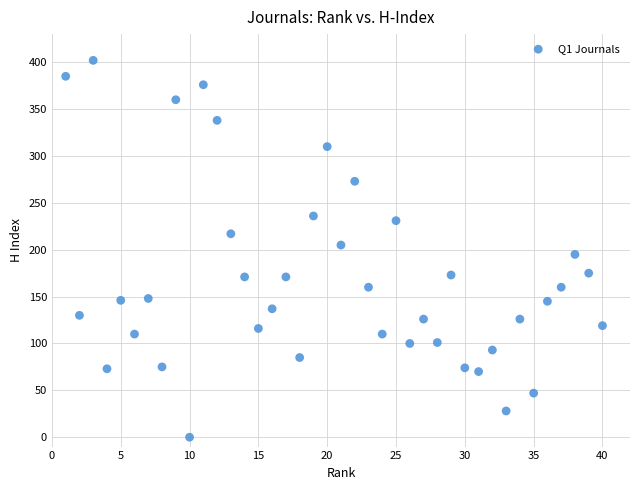

What is the range of Y values (max minus min)?

402